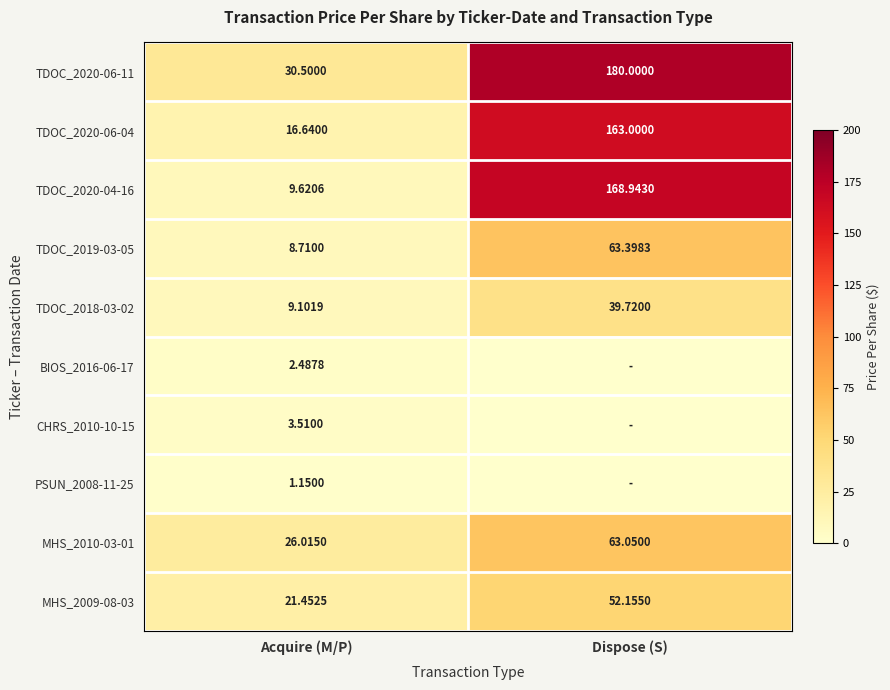

What is the highest value of the TDOC_2020-06-11 series?

180.0